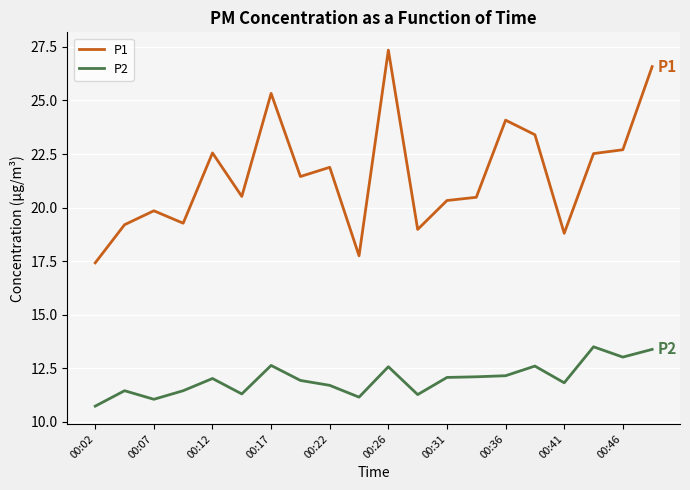

True or false: P2 and P1 intersect in this chart.

False